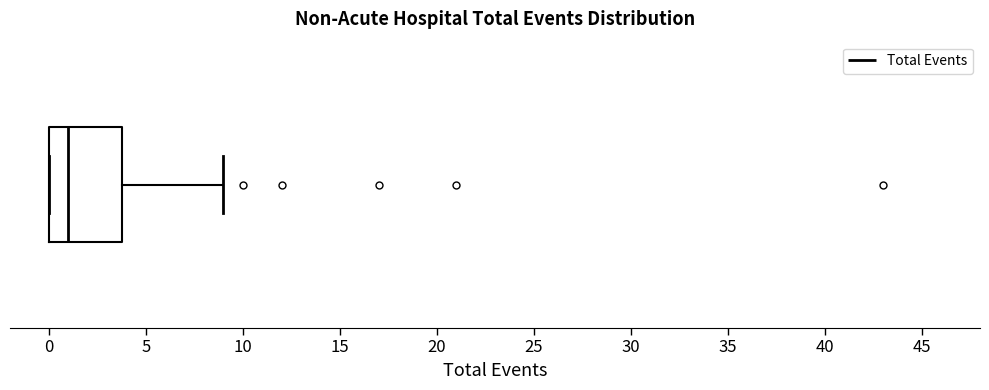

Where does the right whisker of the box end on the x-axis? The values are not printed on the chart, so give them approximately, as read against the axis.

9